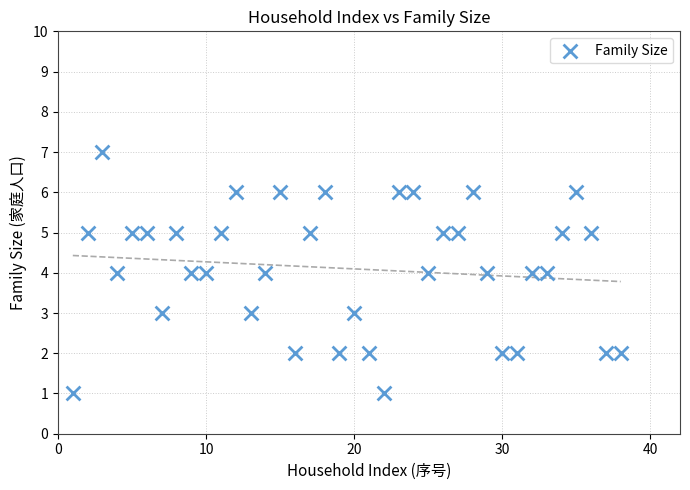

What is the range of X values (max minus min)?

37